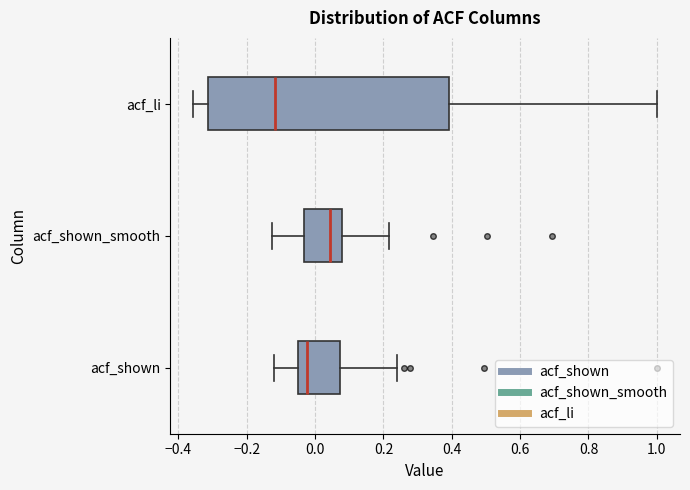

Where is the right edge of the box for acf_li on the x-axis? The values are not printed on the chart, so give them approximately, as read against the axis.

0.40